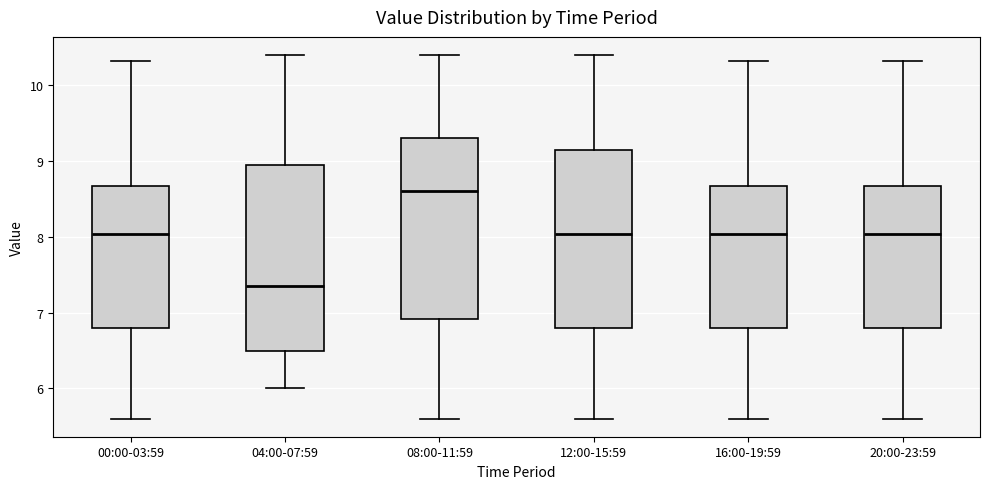

Which box's median line is the highest?

08:00-11:59